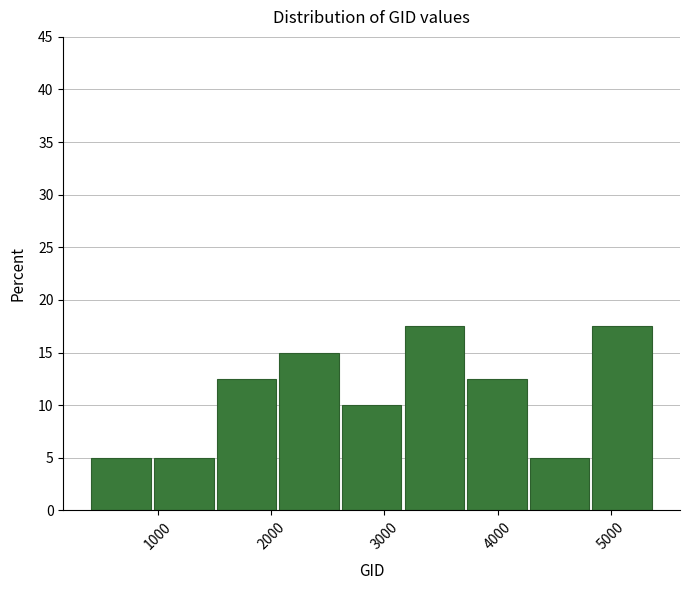

Reading left to right, list every bar in this chart as the range it spans on the x-axis followed by its height. Neither the bar edges nor the heights are printed on the chart, so give them approximately, as read against the axes.

400 to 1000: 5.0
1000 to 1500: 5.0
1500 to 2100: 12.5
2100 to 2600: 15.0
2600 to 3200: 10.0
3200 to 3700: 17.5
3700 to 4300: 12.5
4300 to 4800: 5.0
4800 to 5400: 17.5